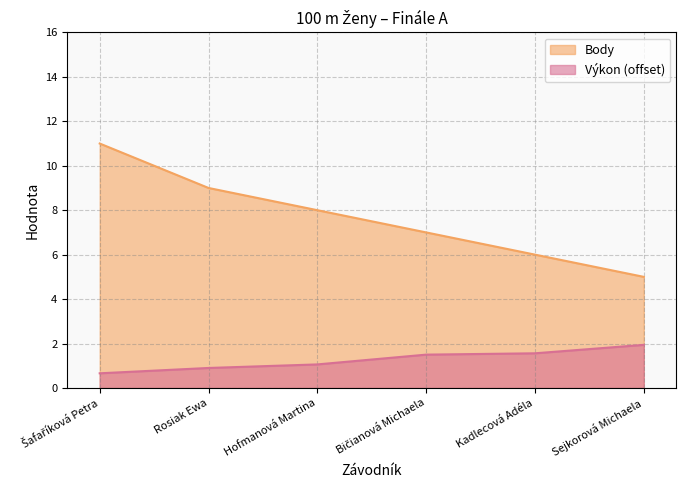

True or false: Výkon has a value of 0.7 at Hofmanová Martina.

False